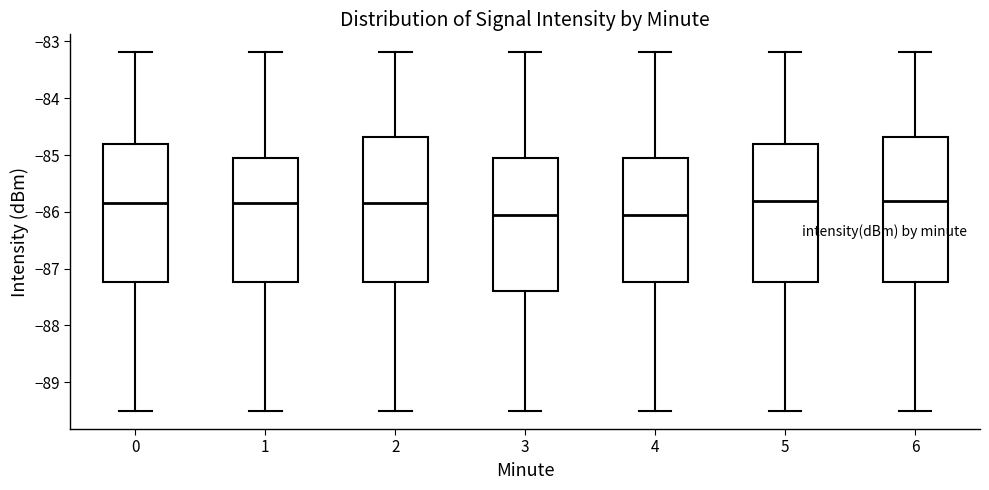

Reading left to right, transcribe this box plot: for each box, give where its median line is, the range the box spans, and where its two whiskers end, as read against the y-axis. The values are not printed on the chart, so give them approximately, as read against the axis.

0: median -85.8, box -87.2 to -84.8, whiskers -89.5 to -83.2
1: median -85.8, box -87.2 to -85.1, whiskers -89.5 to -83.2
2: median -85.8, box -87.2 to -84.7, whiskers -89.5 to -83.2
3: median -86.1, box -87.4 to -85.1, whiskers -89.5 to -83.2
4: median -86.1, box -87.2 to -85.1, whiskers -89.5 to -83.2
5: median -85.8, box -87.2 to -84.8, whiskers -89.5 to -83.2
6: median -85.8, box -87.2 to -84.7, whiskers -89.5 to -83.2